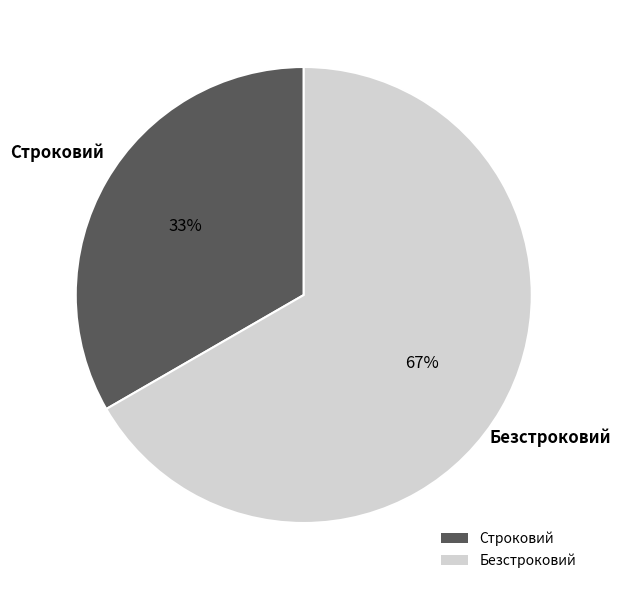

Does Строковий represent more than half of the total?

No